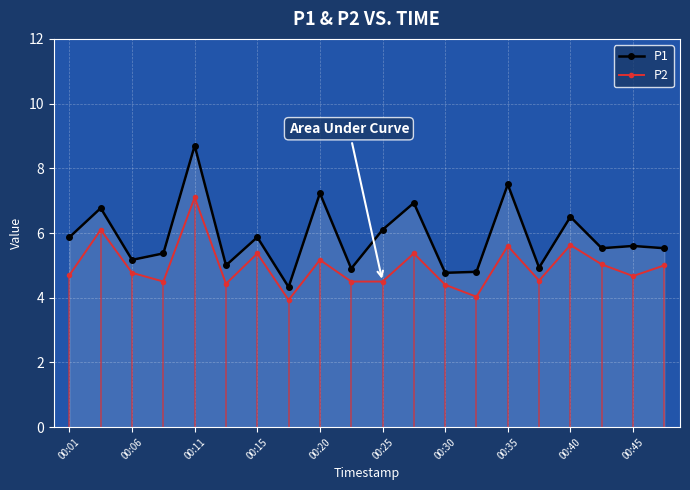

Which series has the largest total across all categories?

P1